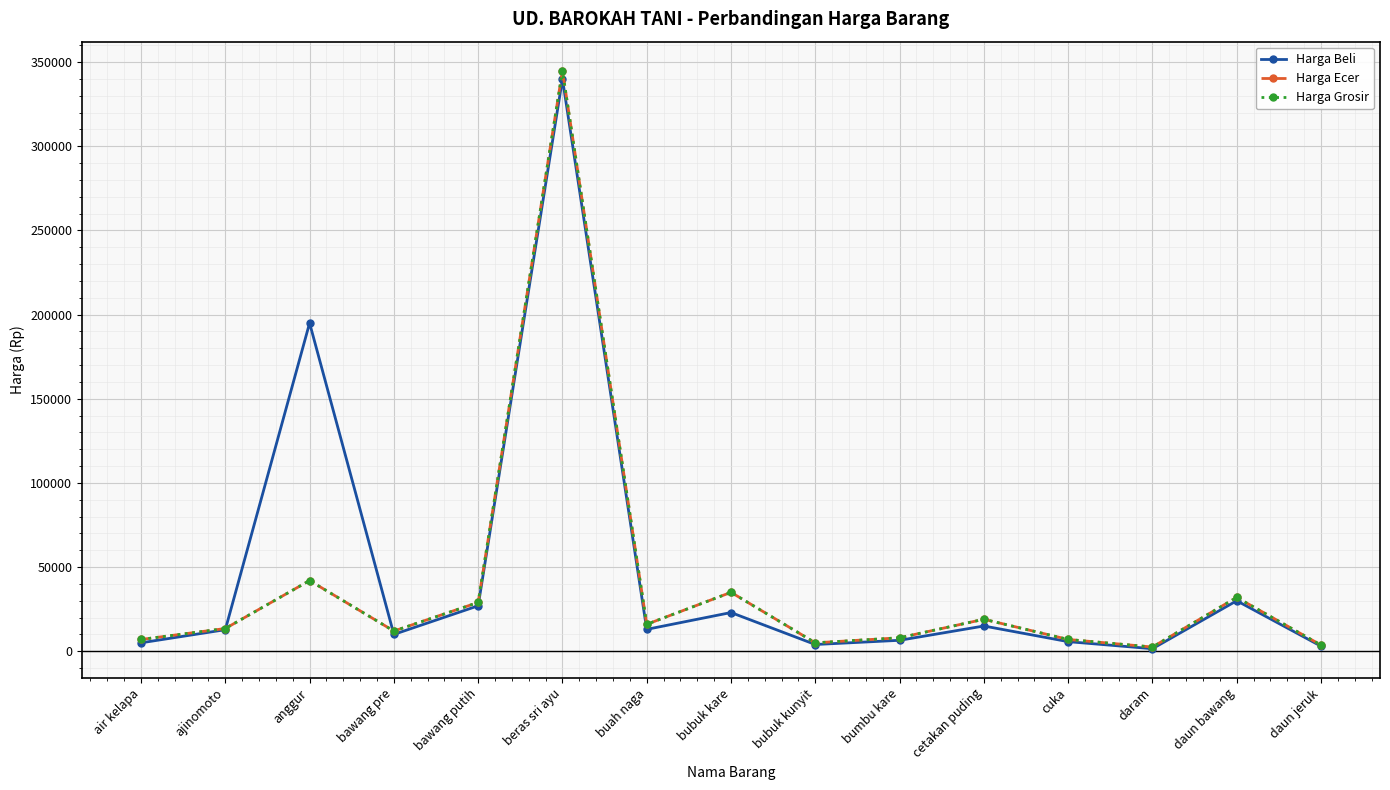

At which label does Harga Ecer first exceed 13500?

anggur